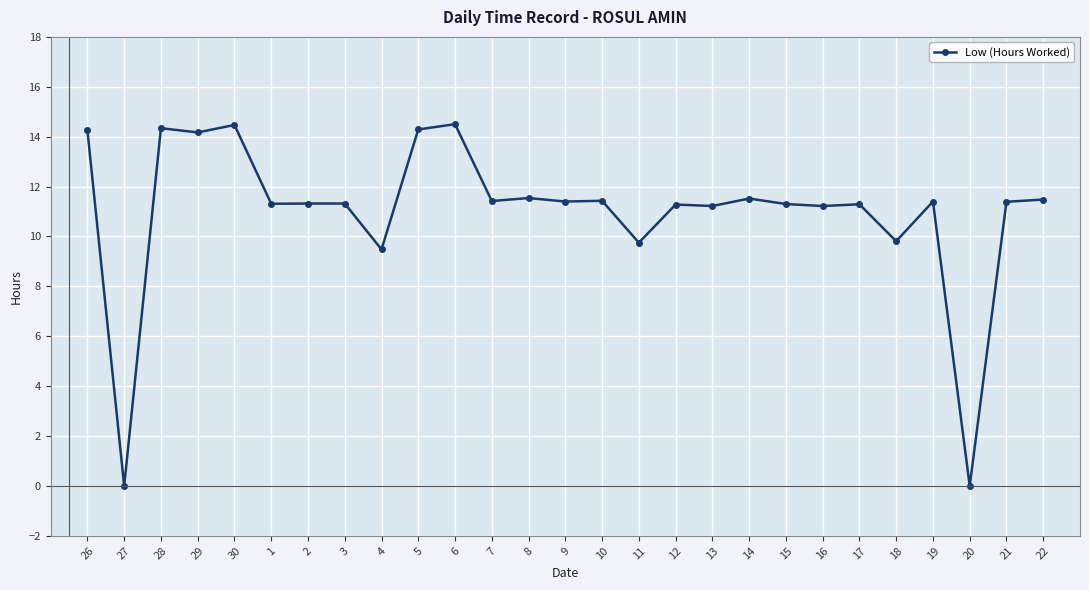

What is the difference between the maximum and minimum values?

14.5